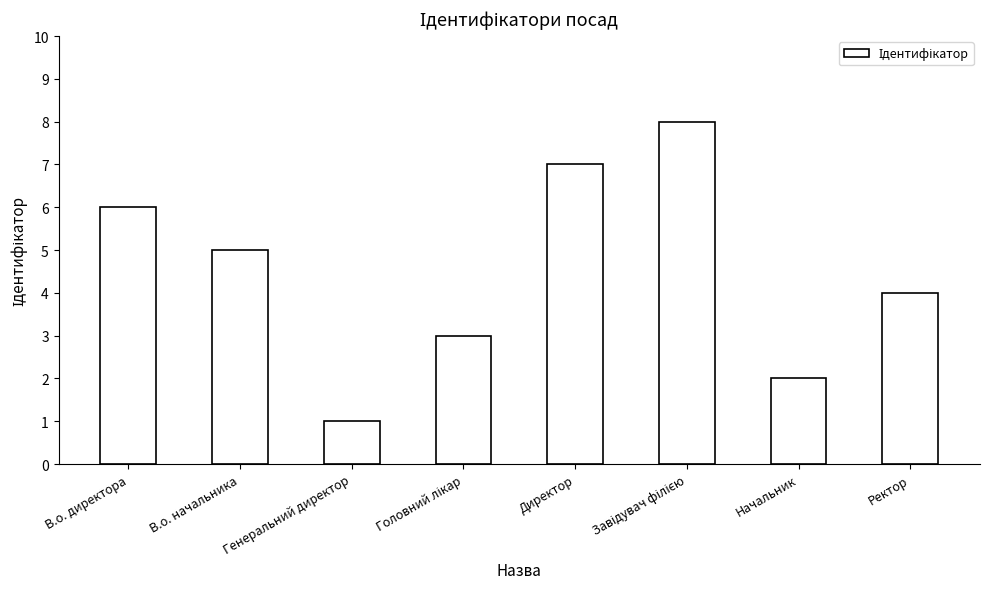

What is the maximum value shown in the chart?

8